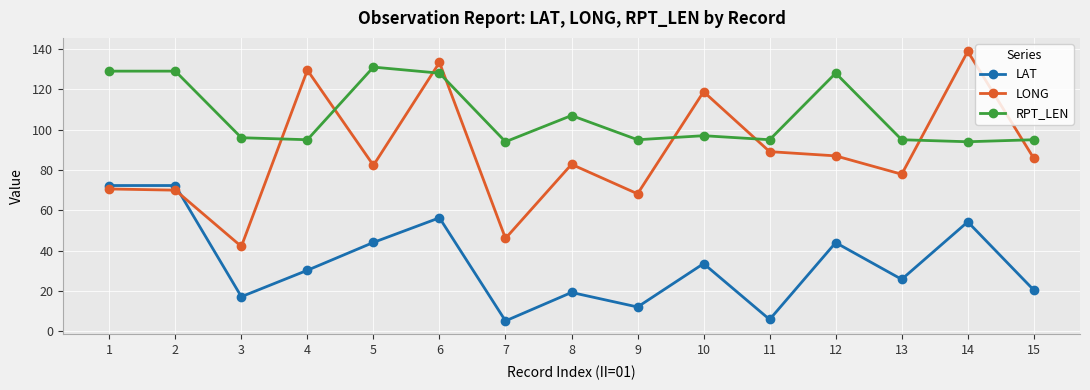

Rank the series by their maximum value, from lowest to highest.

LAT, RPT_LEN, LONG